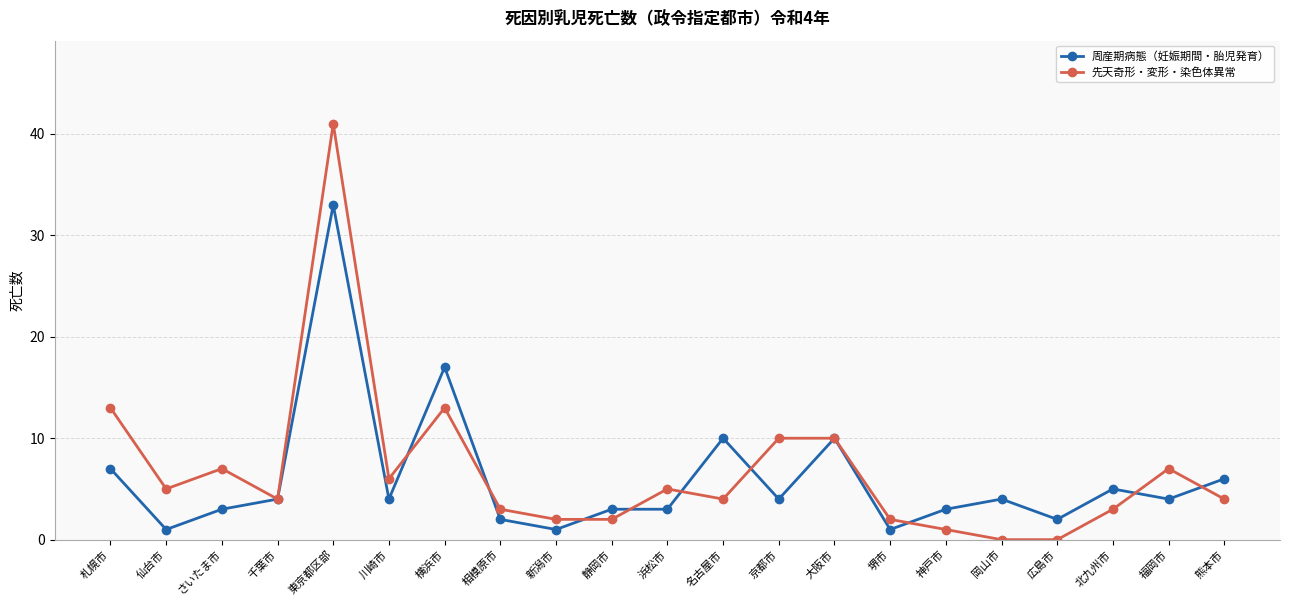

Where is the first local minimum for 周産期病態（妊娠期間・胎児発育）?

仙台市